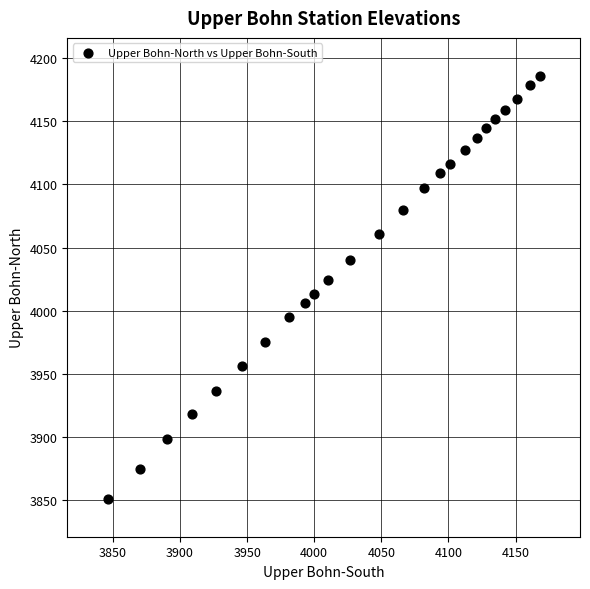

What is the range of X values (max minus min)?

322